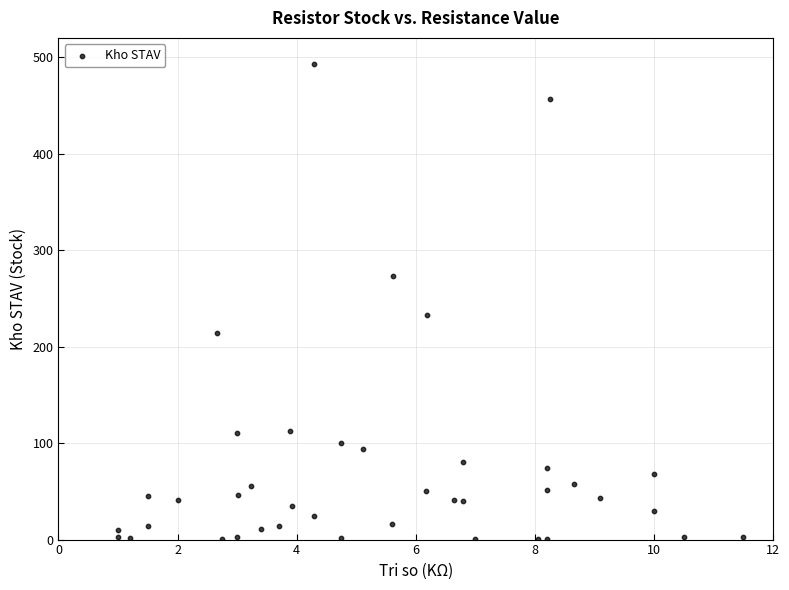

What Y value in the scatter plot is closest to 247?

233